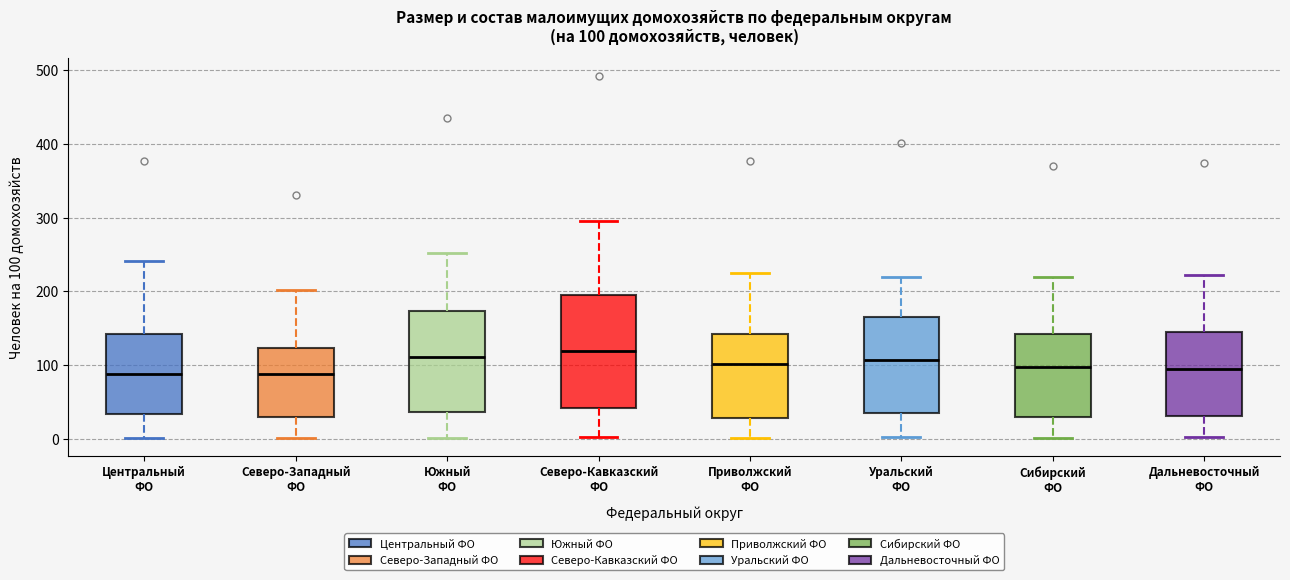

Which box is the tallest, from its lower edge to its upper edge?

Северо-Кавказский ФО